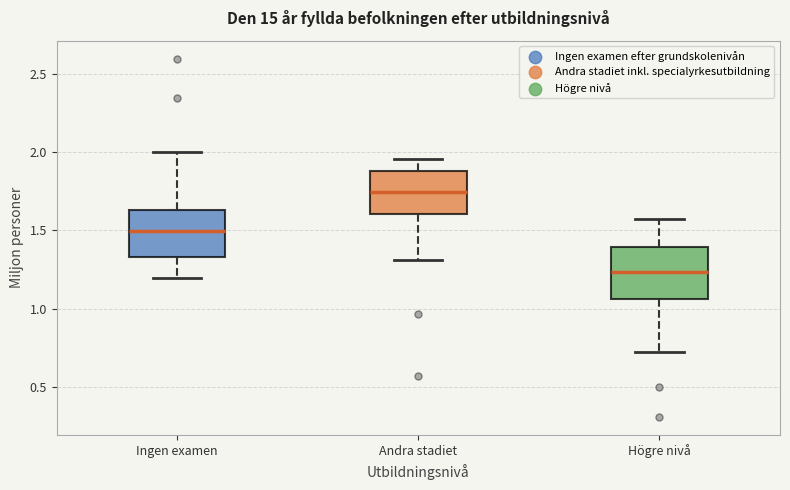

Reading left to right, transcribe this box plot: for each box, give where its median line is, the range the box spans, and where its two whiskers end, as read against the y-axis. The values are not printed on the chart, so give them approximately, as read against the axis.

Ingen examen: median 1.50, box 1.35 to 1.65, whiskers 1.20 to 2.00
Andra stadiet: median 1.75, box 1.60 to 1.90, whiskers 1.30 to 1.95
Högre nivå: median 1.25, box 1.05 to 1.40, whiskers 0.70 to 1.55